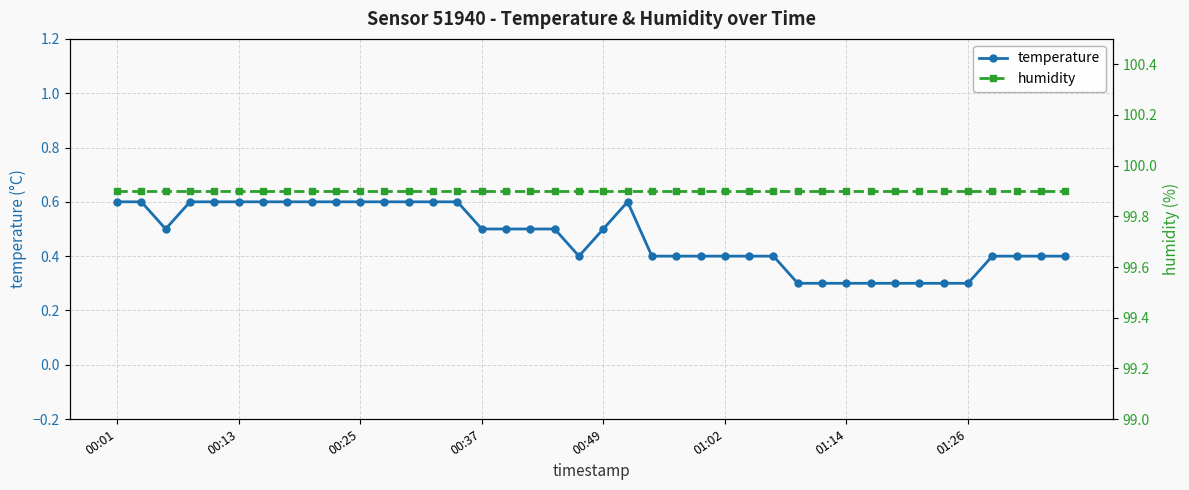

Which series has the largest total across all categories?

humidity